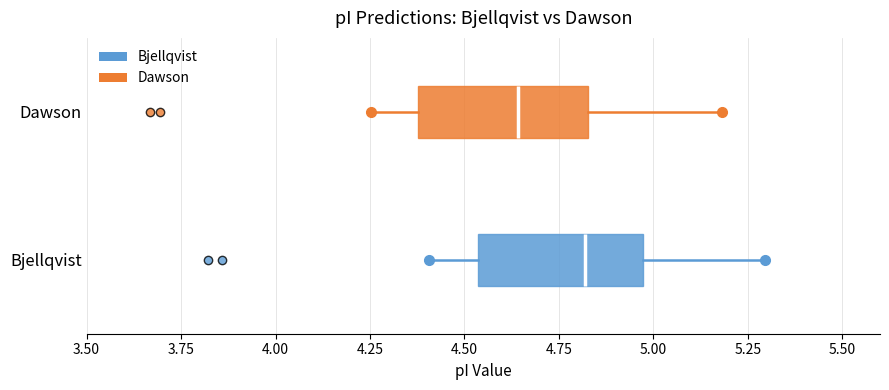

Which box's median line is the furthest to the left?

Dawson